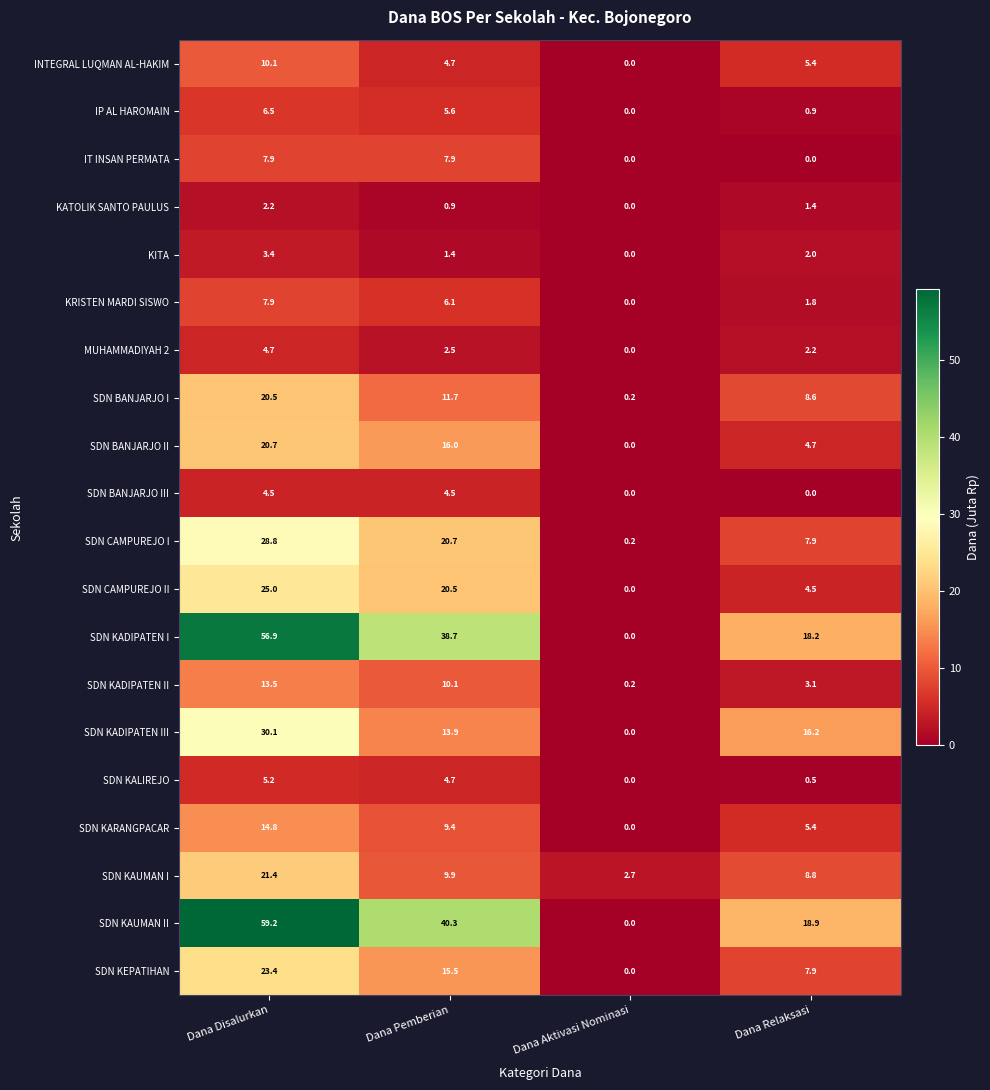

Rank the categories by SDN CAMPUREJO I value from lowest to highest.

Dana Aktivasi Nominasi, Dana Relaksasi, Dana Pemberian, Dana Disalurkan